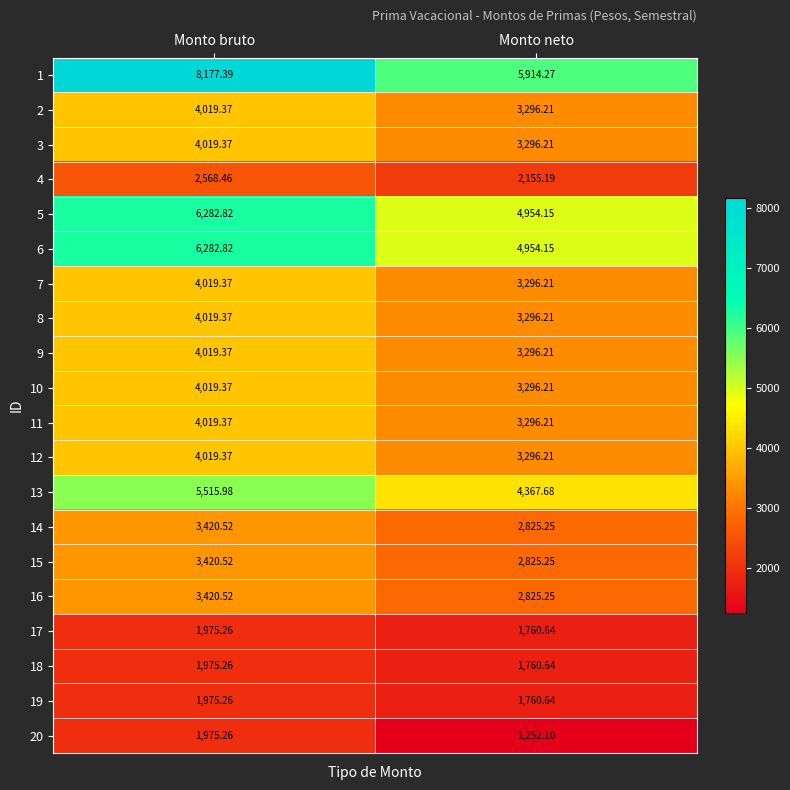

Which category has the lowest value in the 7 series?

Monto neto